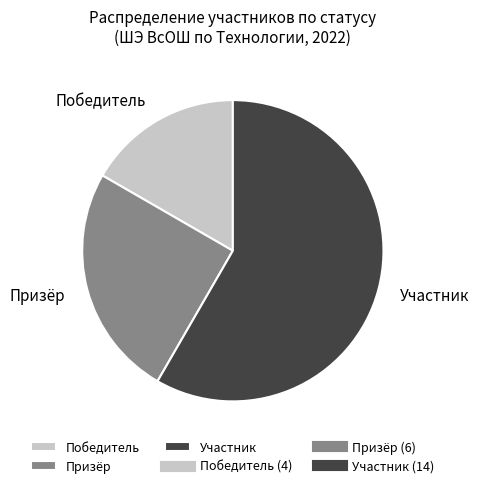

Which slice is the largest?

Участник